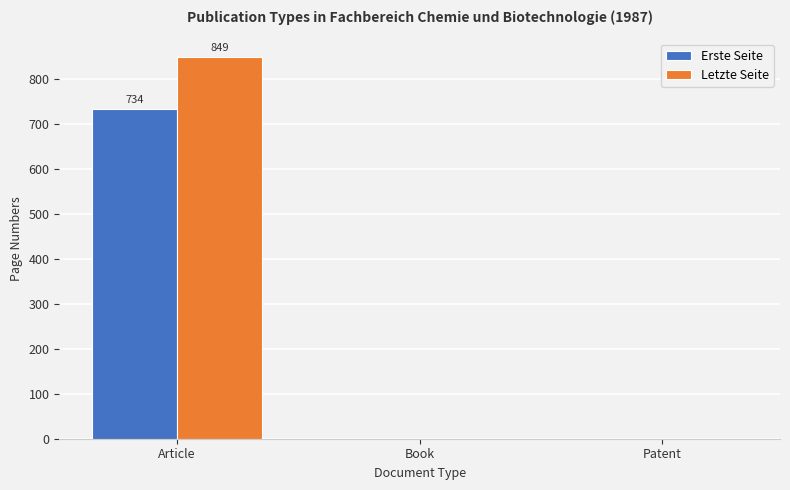

What is the average value of the Letzte Seite series?

283.1